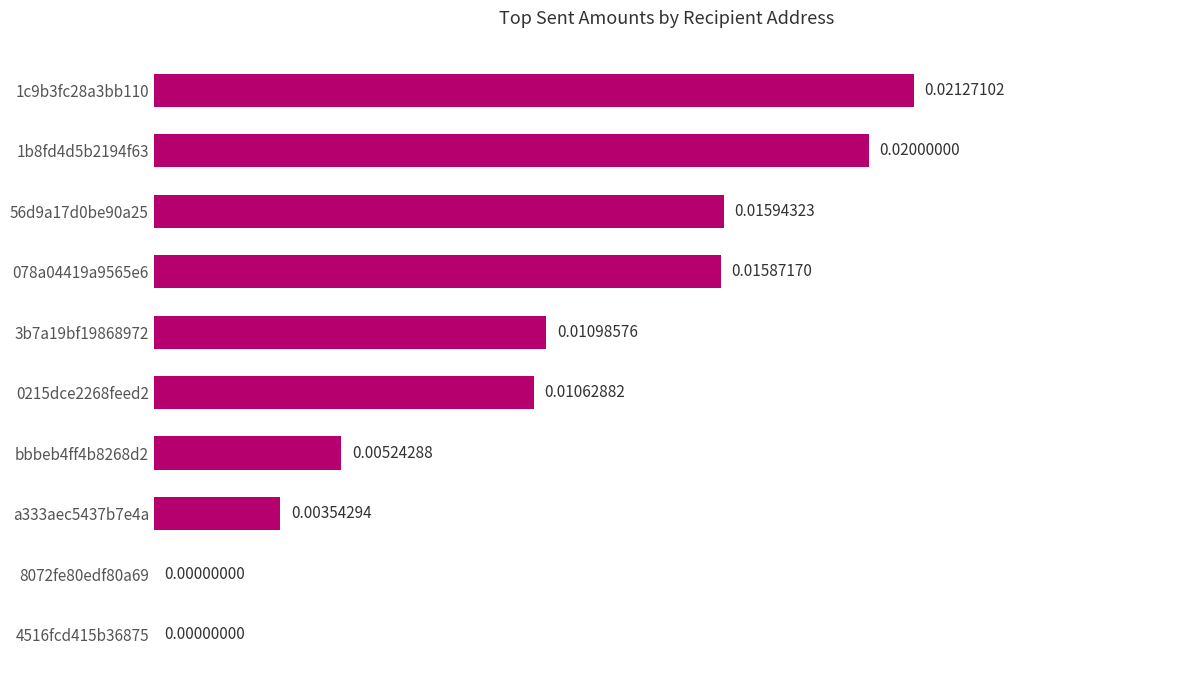

How many positive values are there?

8